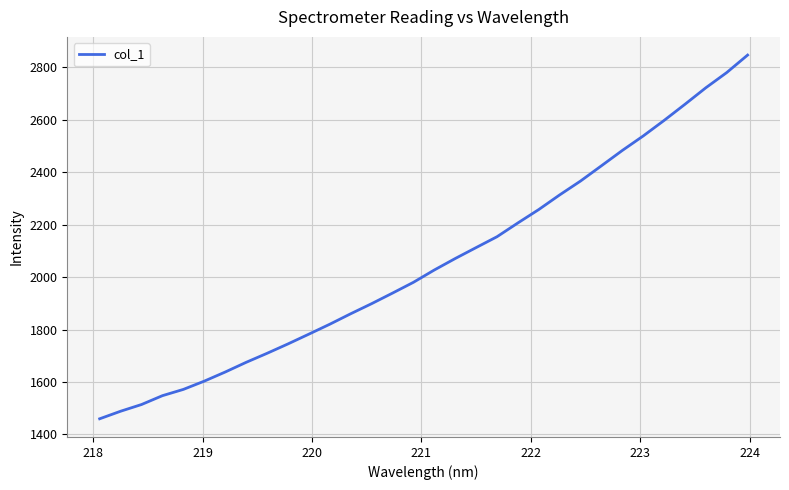

True or false: there are more than 2 points higher than both neighbors.

False